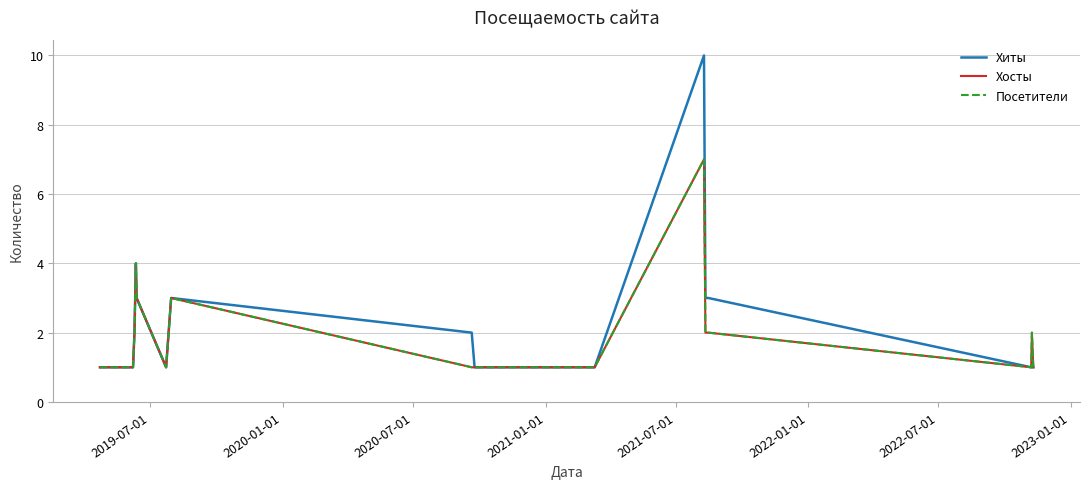

Is the value of Посетители at 13 greater than the value of Хосты at 2023-01-01?

Yes